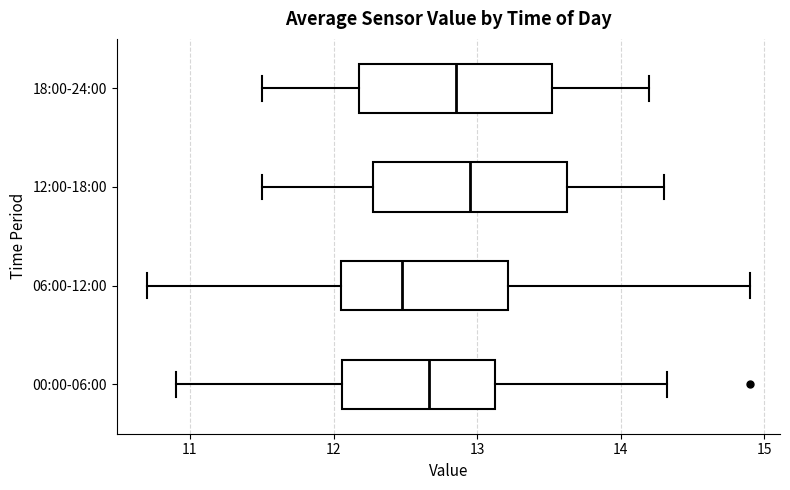

Which box's median line is the furthest to the left?

06:00-12:00